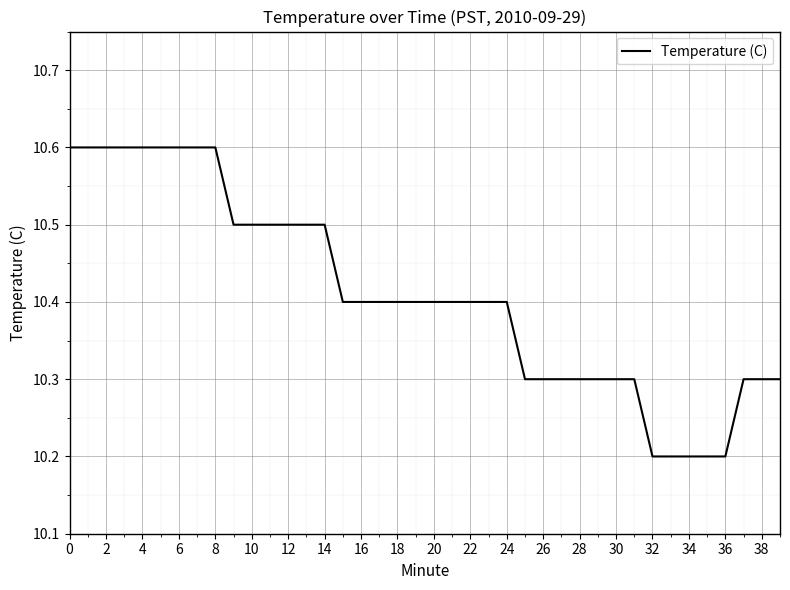

What is the maximum value shown in the chart?

10.6